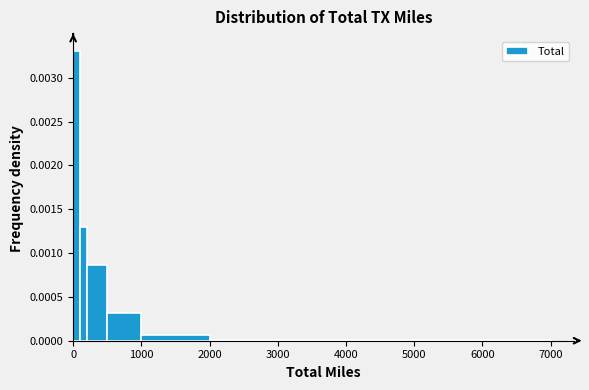

Read against the x-axis, roughly where is the centre of the tallest bar?

100